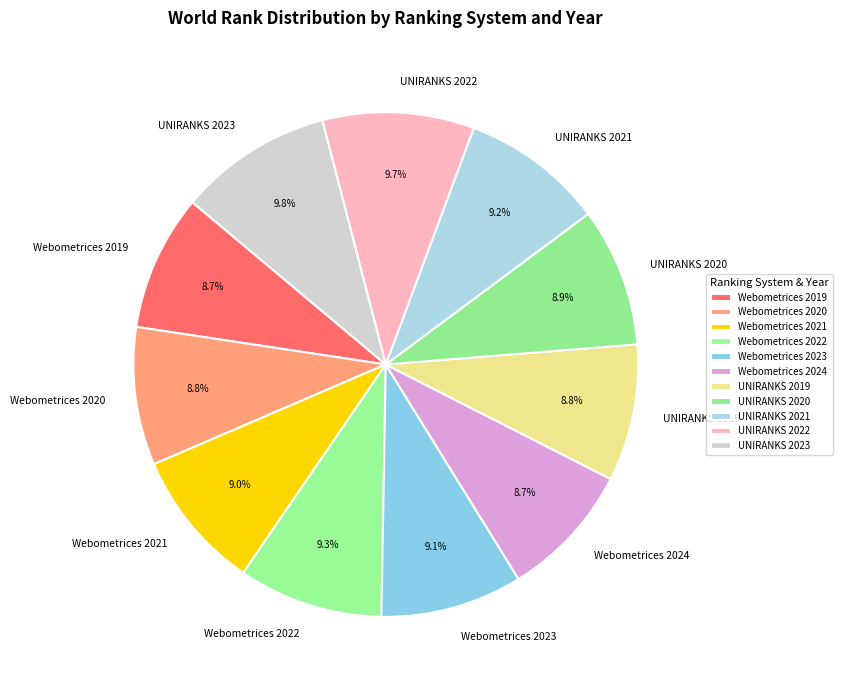

How much of the chart is everything except UNIRANKS 2023?

90.2%